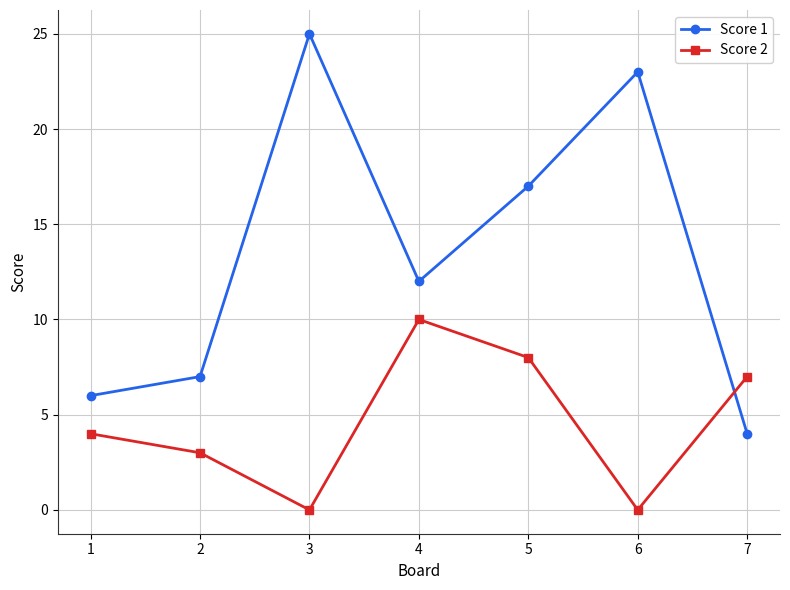

Reading right to left, list all the values displayed in this chart.

Score 1: 4	23	17	12	25	7	6
Score 2: 7	0	8	10	0	3	4